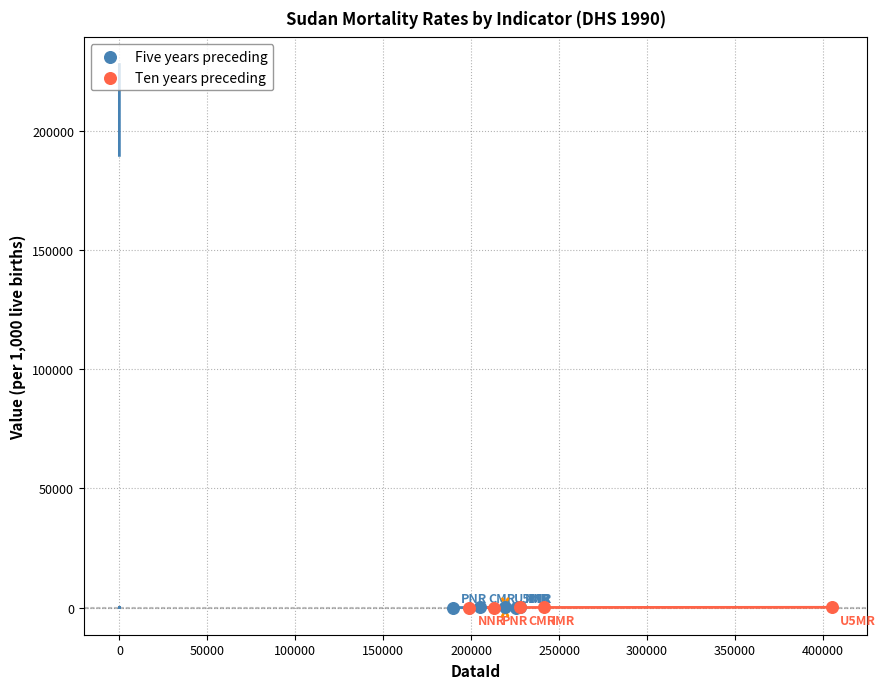

What are all the series names shown in the legend?

Five years preceding, Ten years preceding